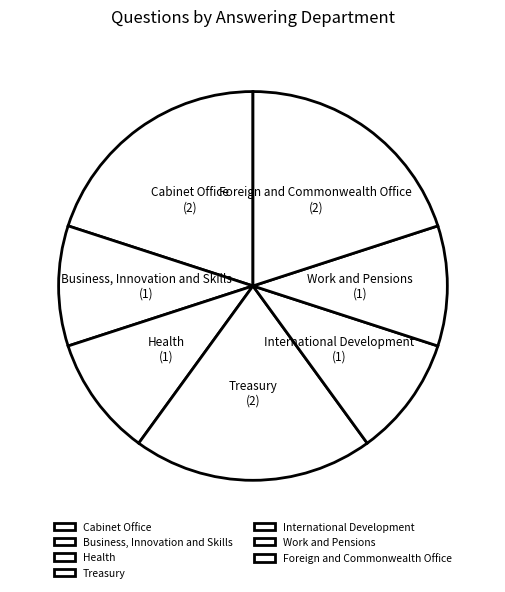

Does any single category account for the majority?

No